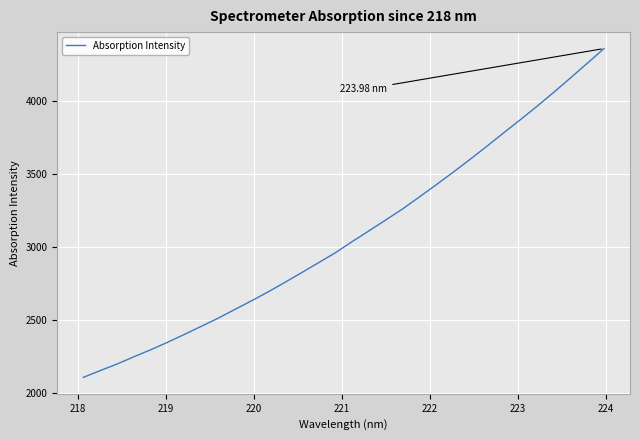

What is the difference between the maximum and minimum values?

2249.1